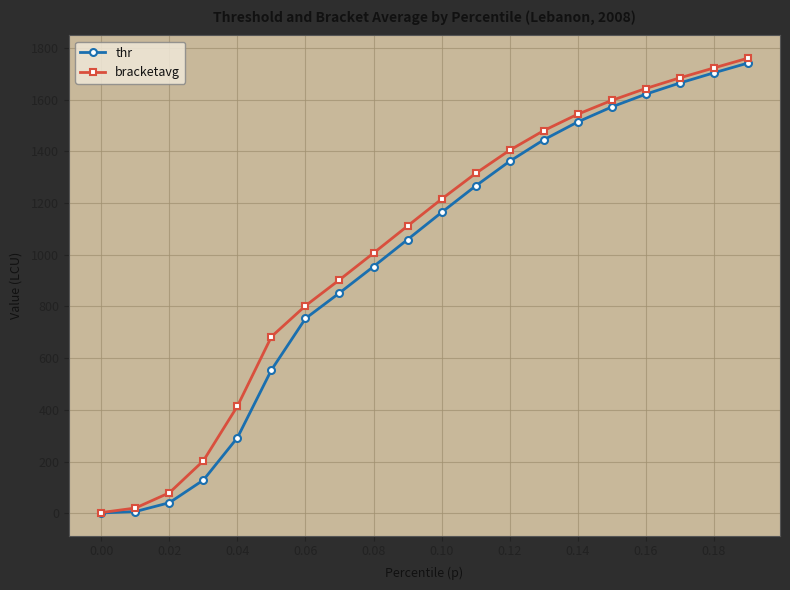

What is the maximum value for bracketavg?

1760.3